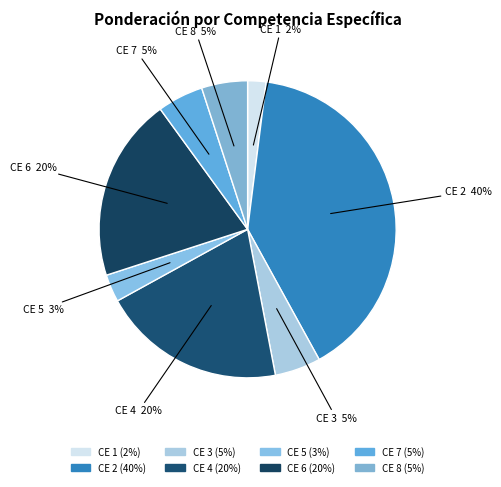

How many segments does this pie chart have?

8